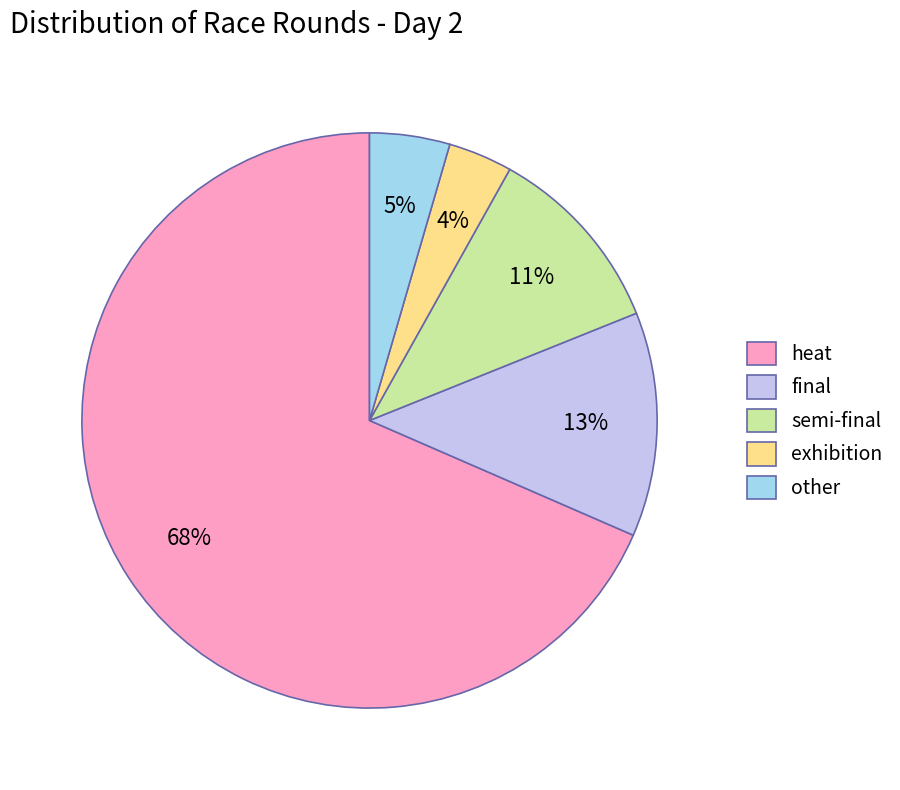

Which category has the biggest portion of the pie?

heat